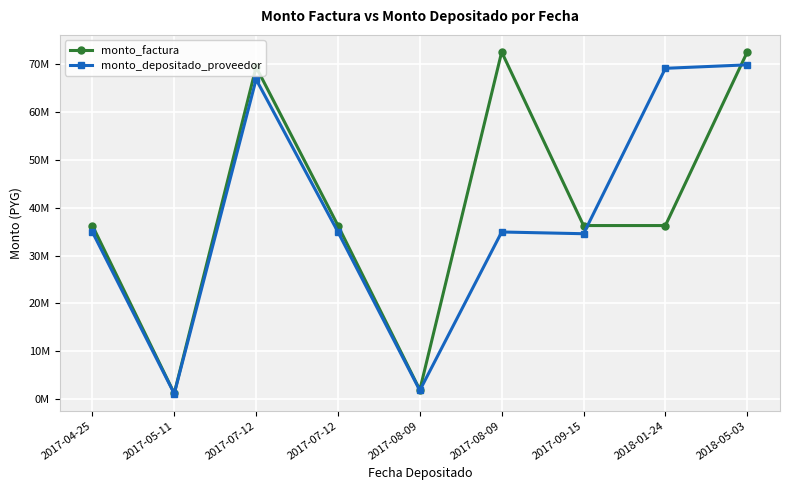

What is the greatest value displayed?

72600000